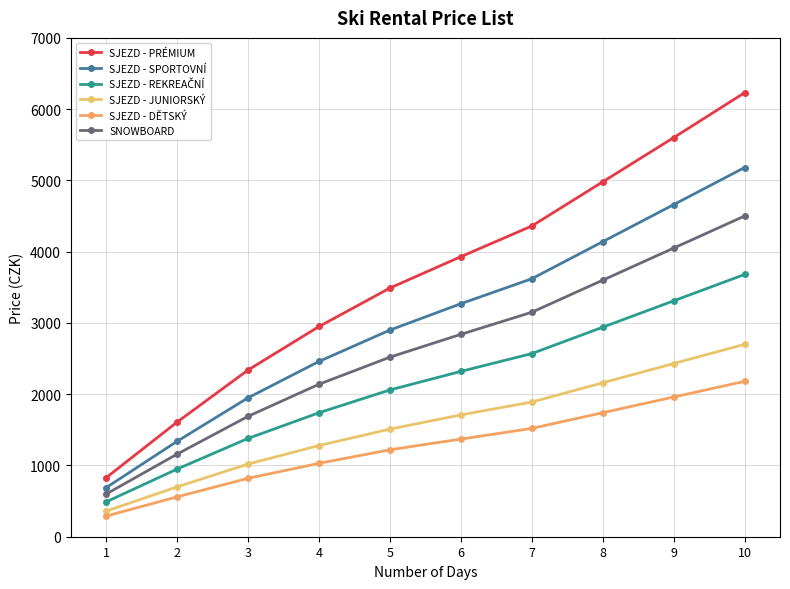

Which category has the highest value across all series?

10